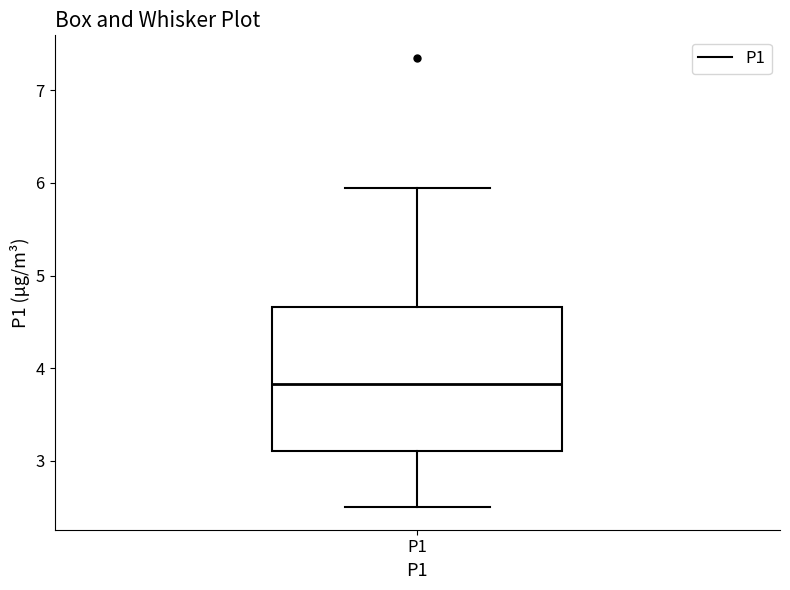

Where is the upper edge of the box for P1 on the y-axis? The values are not printed on the chart, so give them approximately, as read against the axis.

4.7